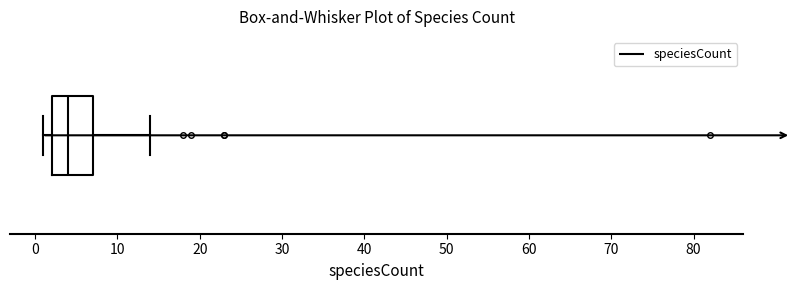

Where is the left edge of the box on the x-axis? The values are not printed on the chart, so give them approximately, as read against the axis.

2